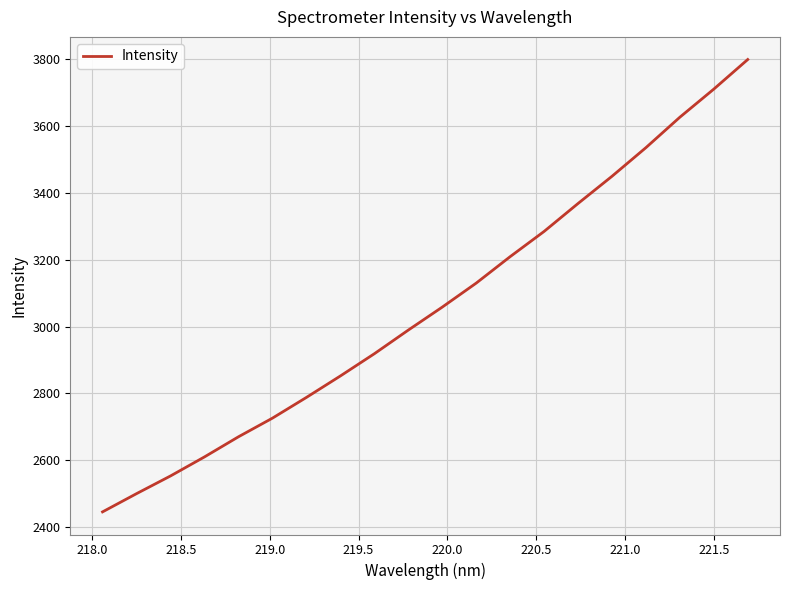

What is the minimum value shown in the chart?

2445.8